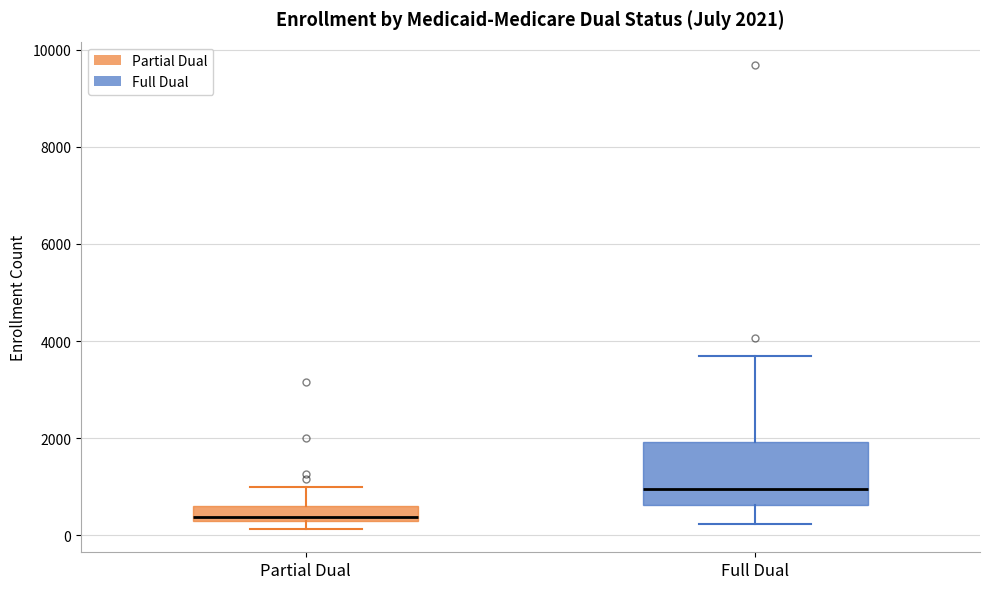

Comparing the boxes themselves (not the whiskers), which one is the tallest?

Full Dual